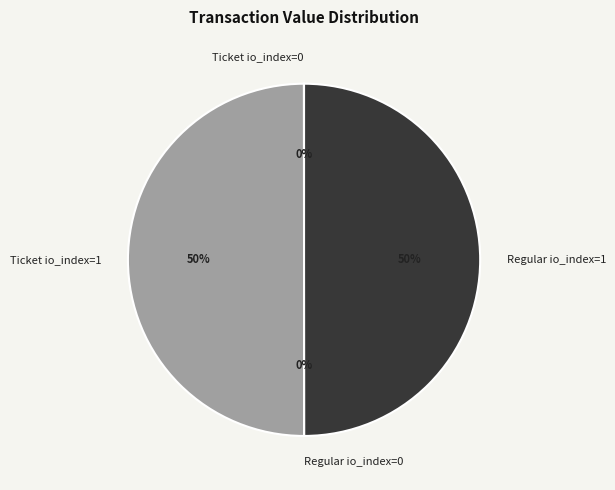

To the nearest percent, what is the average slice percentage?

25%